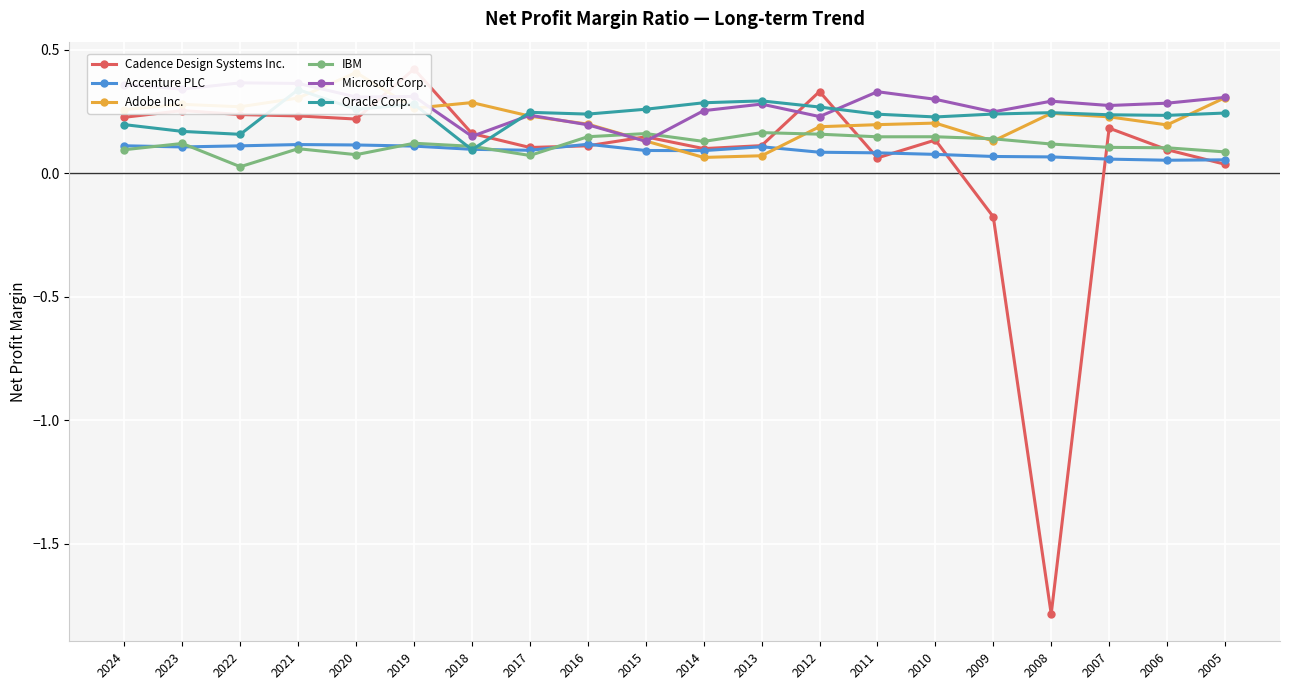

At which category does the chart reach its minimum across all series?

2008